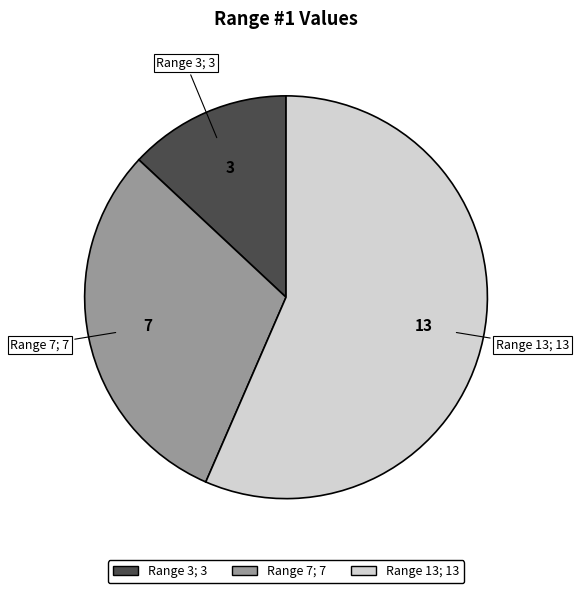

Does any single category account for the majority?

Yes